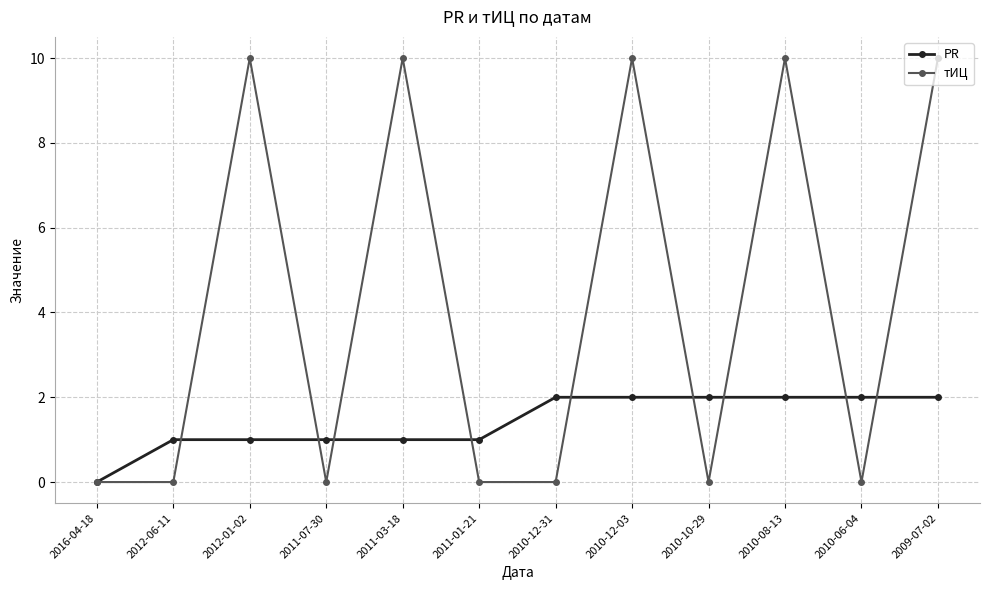

How many data points in PR are less than 2?

6